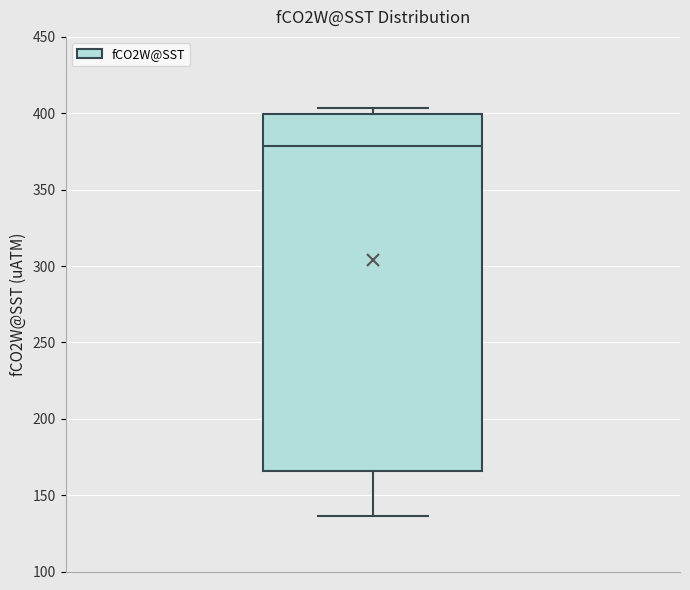

Read this box plot against the y-axis: the position of the median line, the range covered by the box, and the ends of both whiskers. The values are not printed on the chart, so give them approximately, as read against the axis.

median 380, box 165 to 400, whiskers 135 to 405